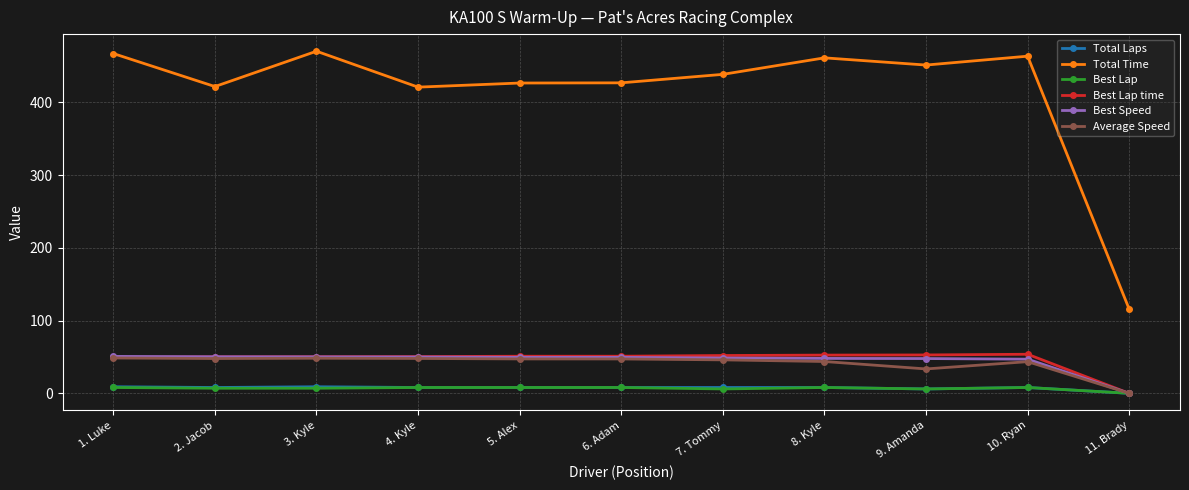

What is the label of the 4th point from the left?

4. Kyle